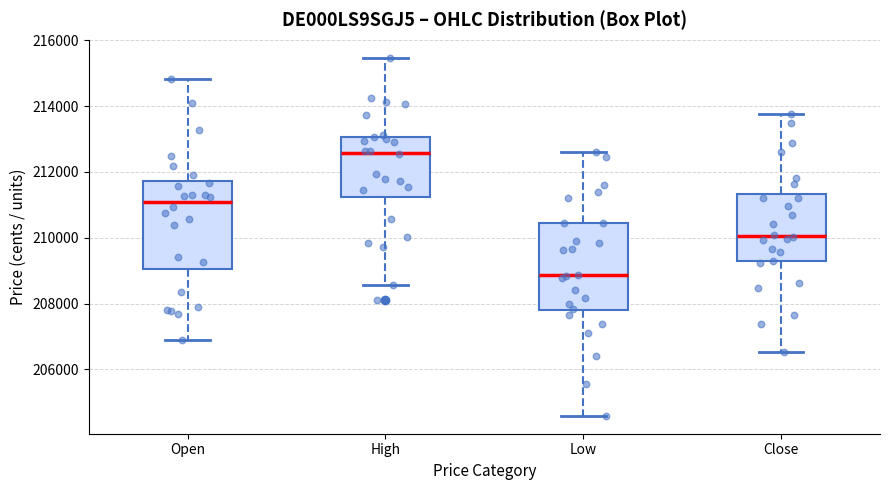

Reading left to right, transcribe this box plot: for each box, give where its median line is, the range the box spans, and where its two whiskers end, as read against the y-axis. The values are not printed on the chart, so give them approximately, as read against the axis.

Open: median 211000, box 209000 to 211800, whiskers 206800 to 214800
High: median 212600, box 211200 to 213000, whiskers 208600 to 215400
Low: median 208800, box 207800 to 210400, whiskers 204600 to 212600
Close: median 210000, box 209200 to 211400, whiskers 206600 to 213800